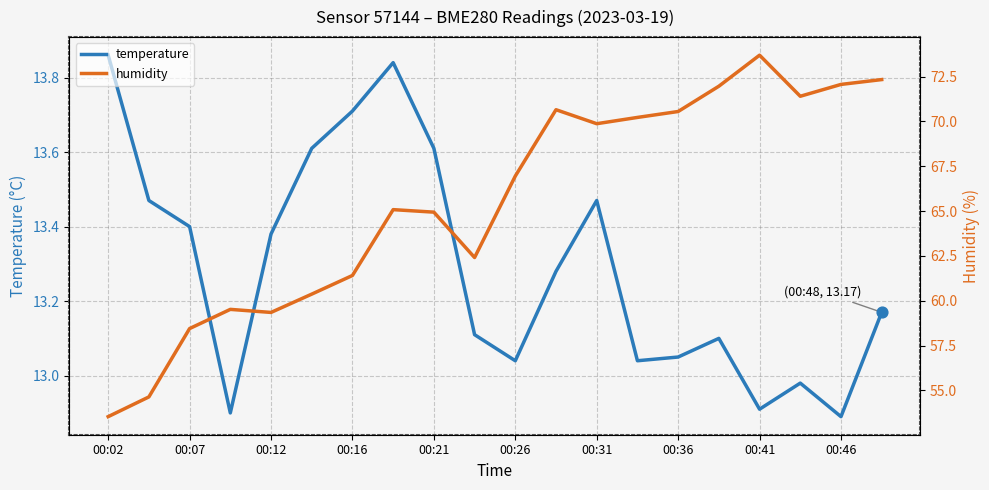

At which label does temperature first exceed 13?

00:02